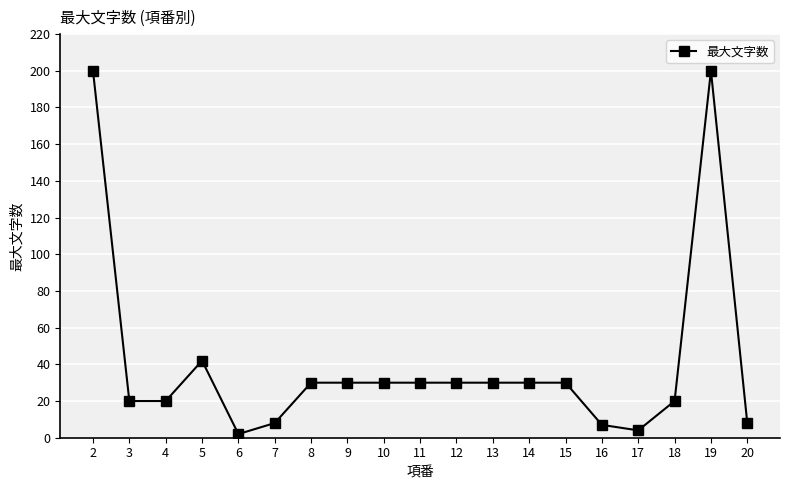

What is the approximate value at 18, to the nearest 10?

20